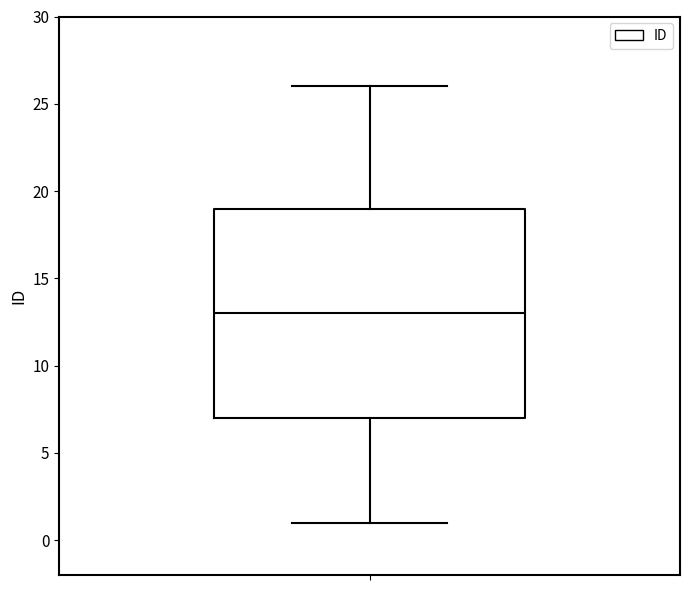

Transcribe this box plot: give where the median line is, the range the box spans, and where the two whiskers end, as read against the y-axis. The values are not printed on the chart, so give them approximately, as read against the axis.

median 13, box 7 to 19, whiskers 1 to 26